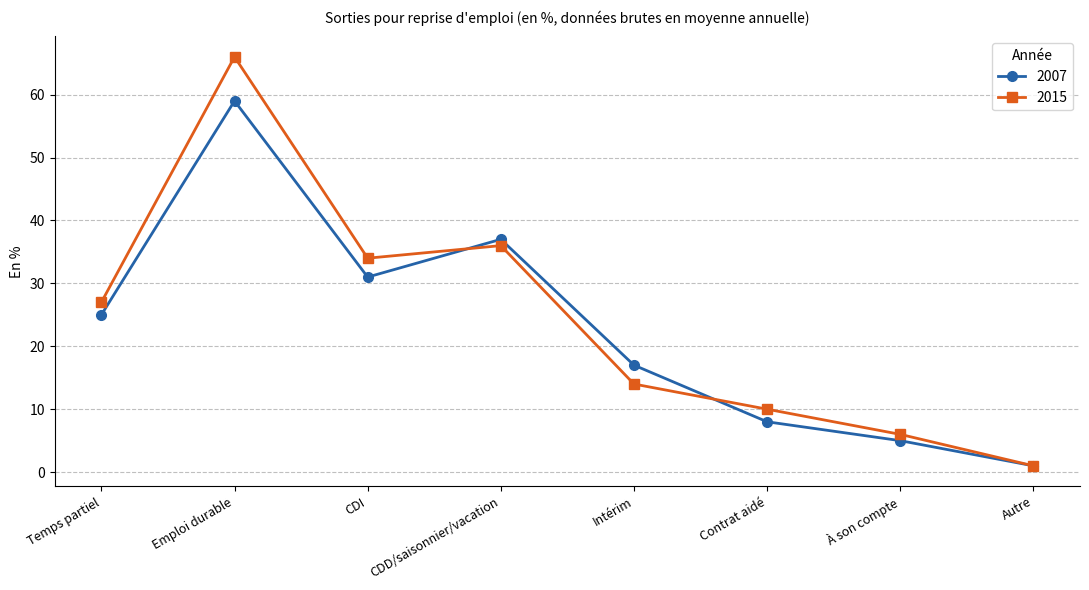

Which series has the largest total across all categories?

2015